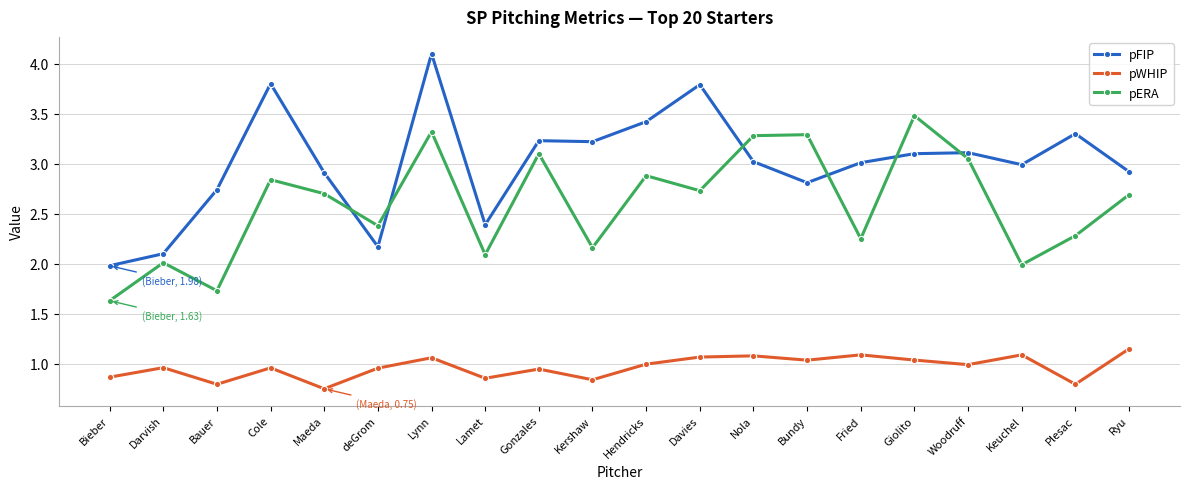

What is the approximate value of pFIP at Lynn?

4.1